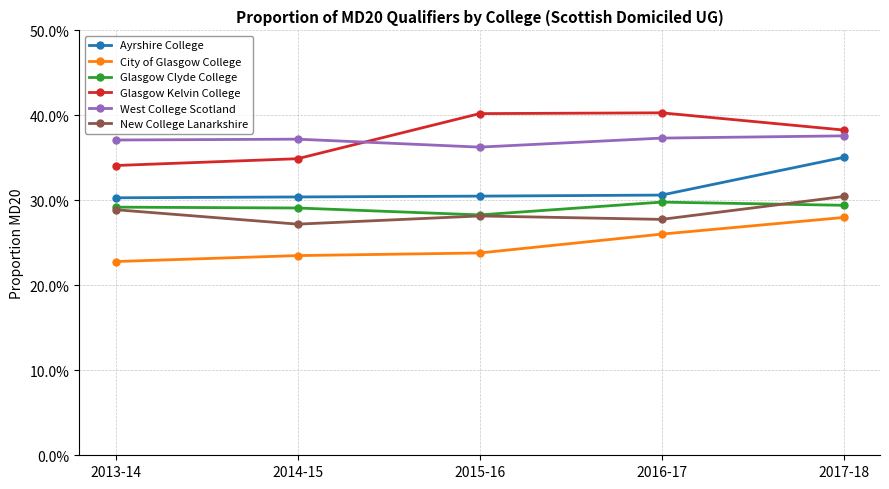

Is the value of City of Glasgow College at 2015-16 greater than the value of West College Scotland at 2013-14?

No